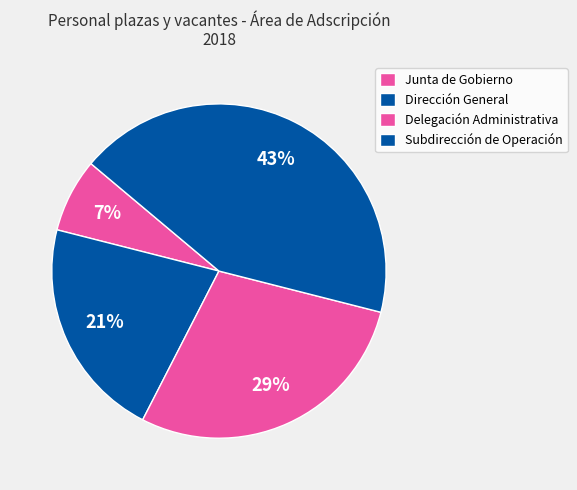

Rank the categories by value from highest to lowest.

Subdirección de Operación, Delegación Administrativa, Dirección General, Junta de Gobierno